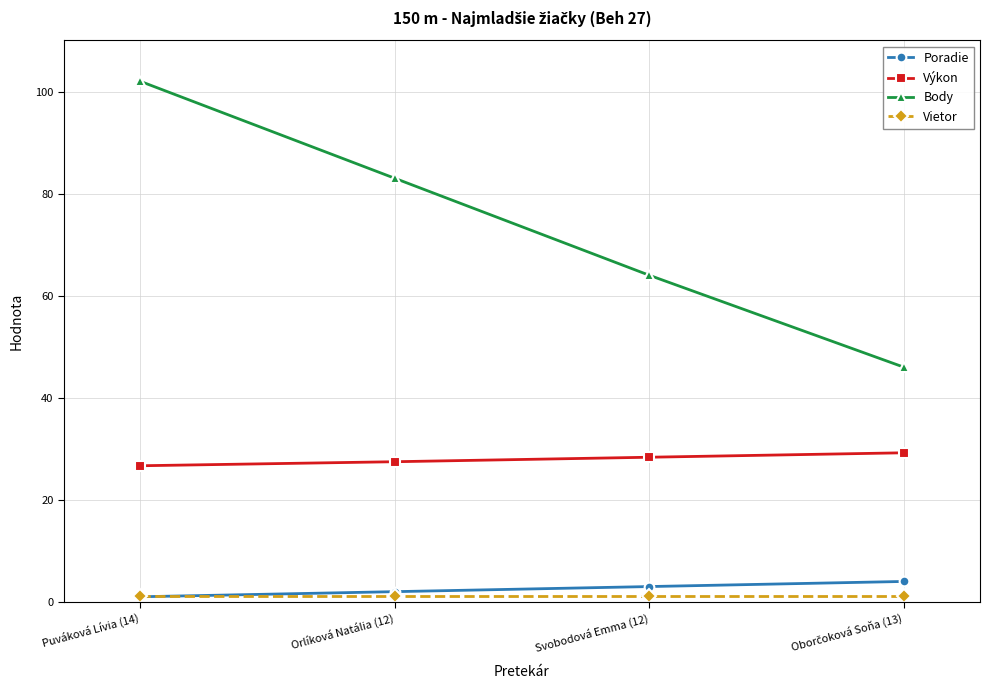

What are all the series names shown in the legend?

Poradie, Výkon, Body, Vietor